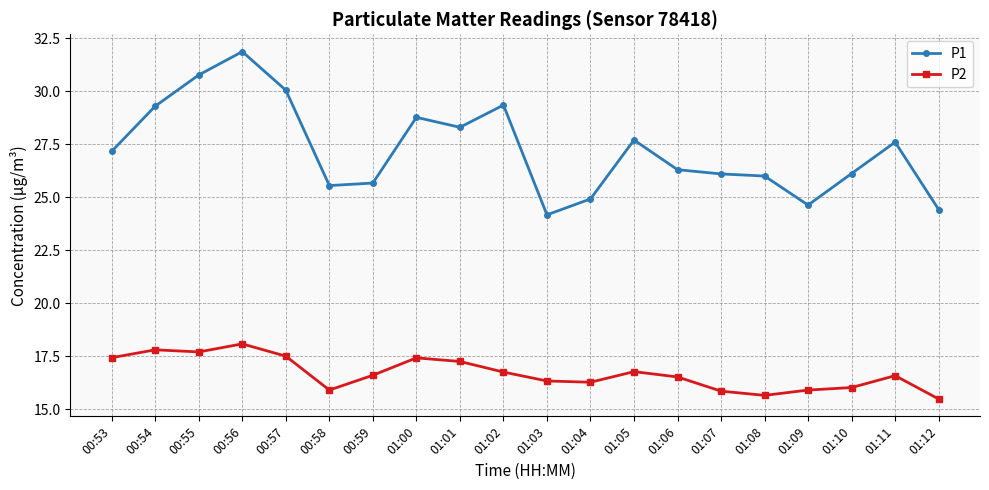

True or false: P1 and P2 cross at least once.

False